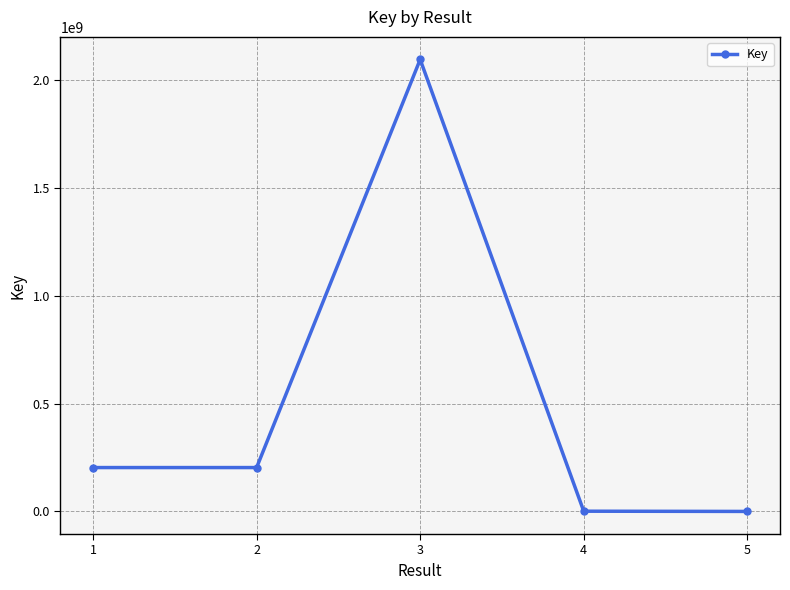

What is the average value?

500347492